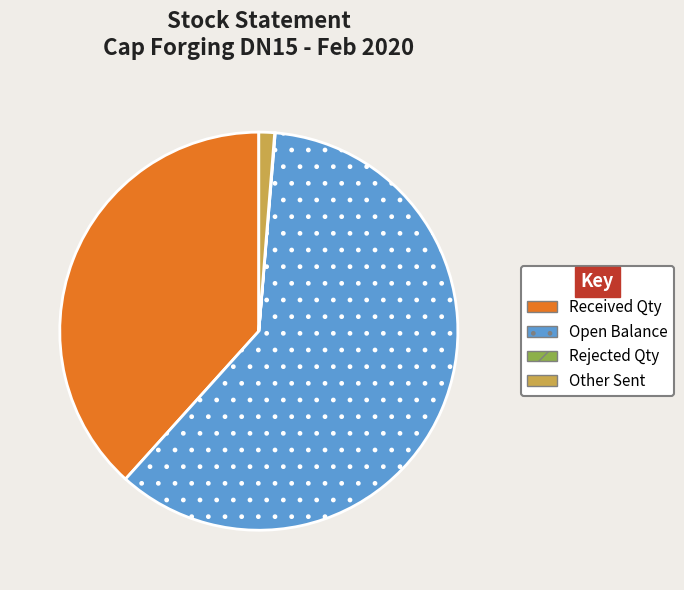

Combined, do Other Sent and Received Qty account for over 50%?

No